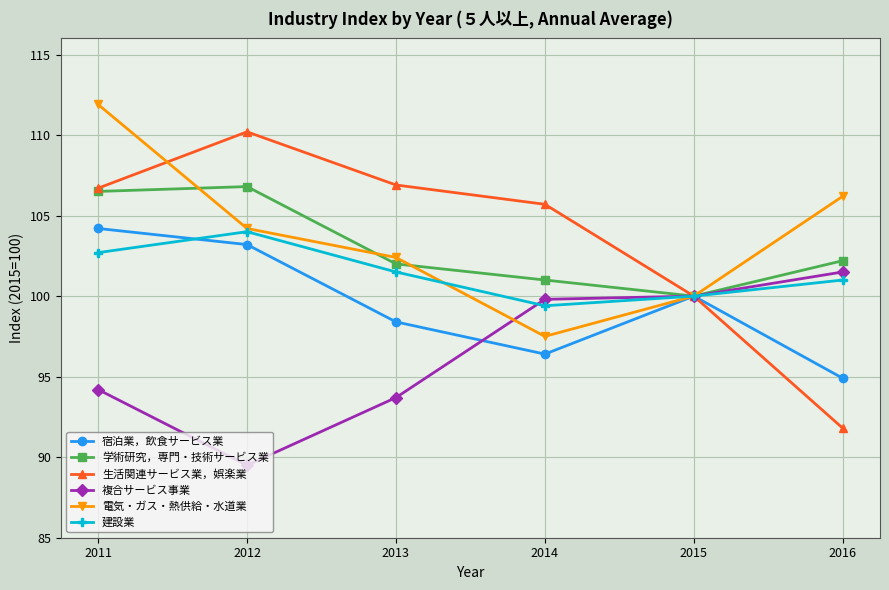

At how many categories does at least one series exceed 94?

6